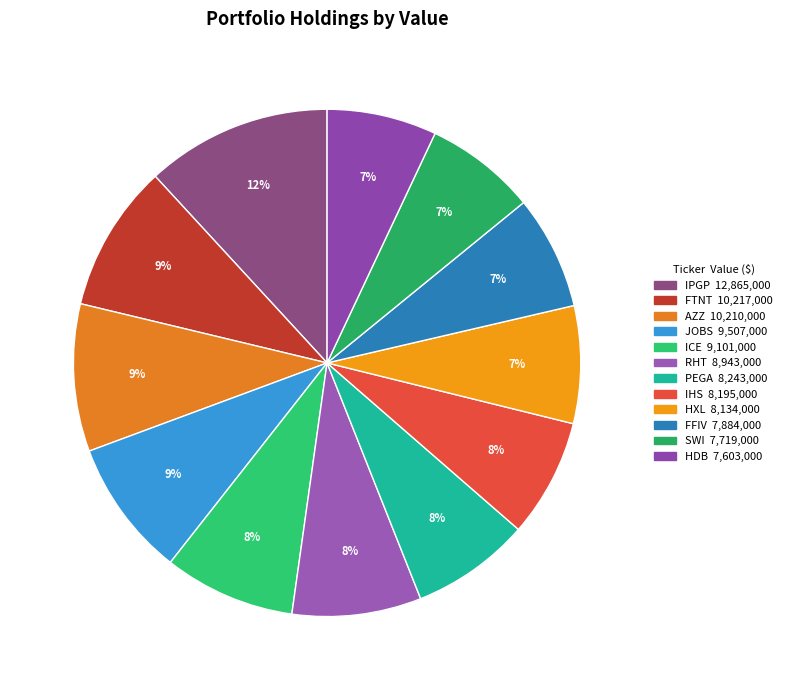

Approximately how many times larger is the value at ICE compared to FTNT?

0.9